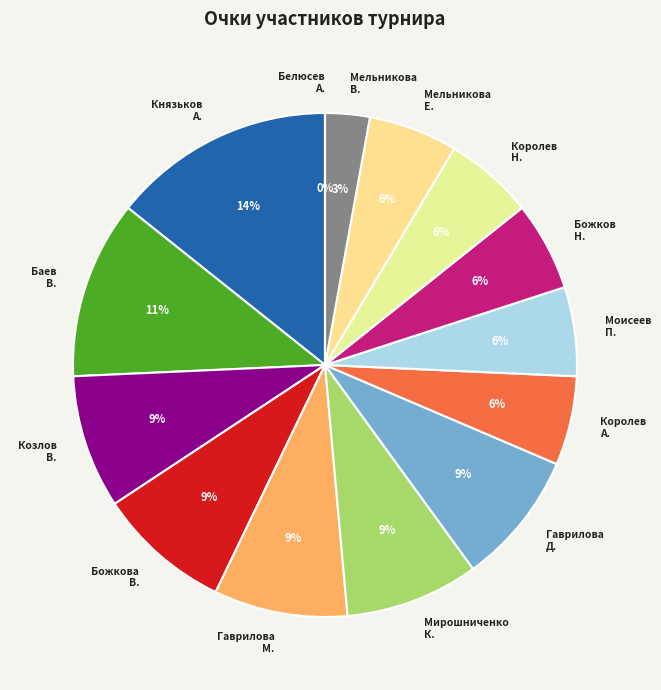

What percentage is NOT represented by Королев Артем?

94.3%